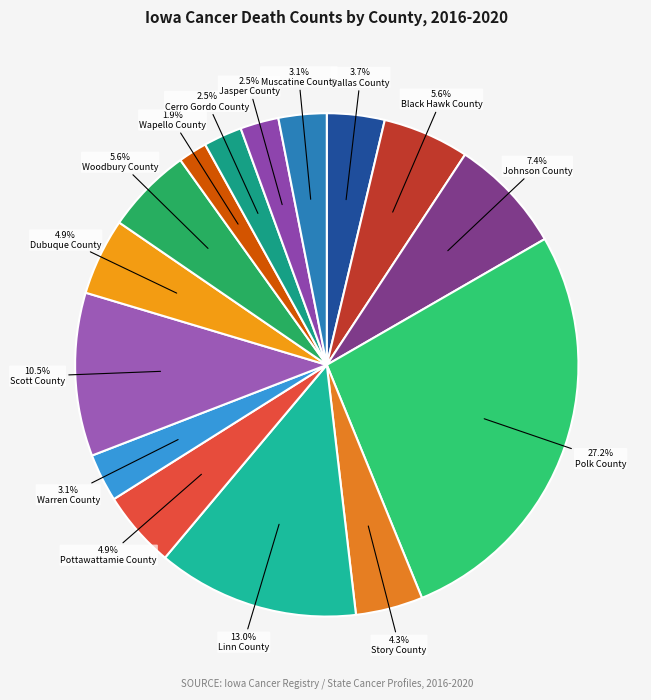

How much of the chart is everything except Pottawattamie County?

95.1%